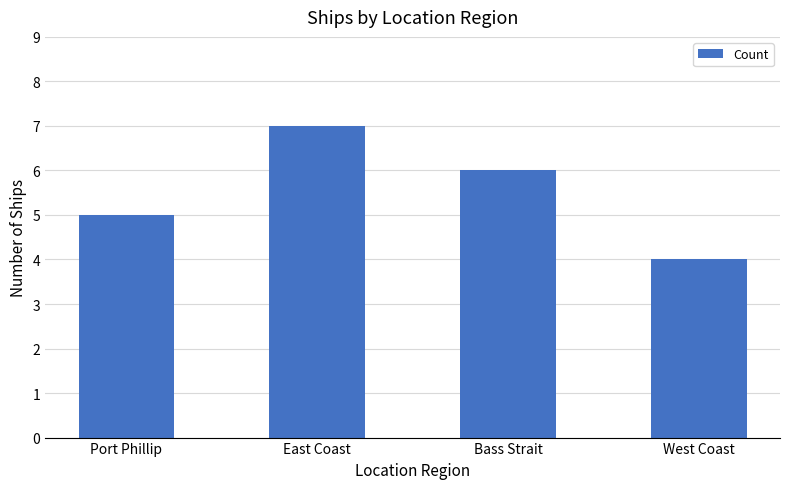

Are the bars grouped side by side (vs. stacked)?

No